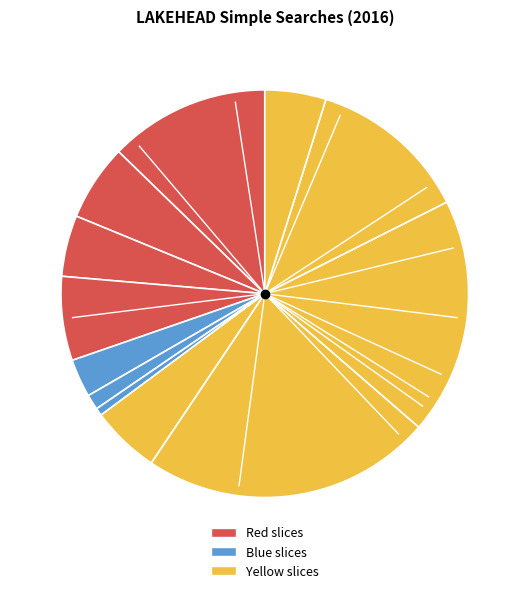

Is there a majority slice in this chart?

No